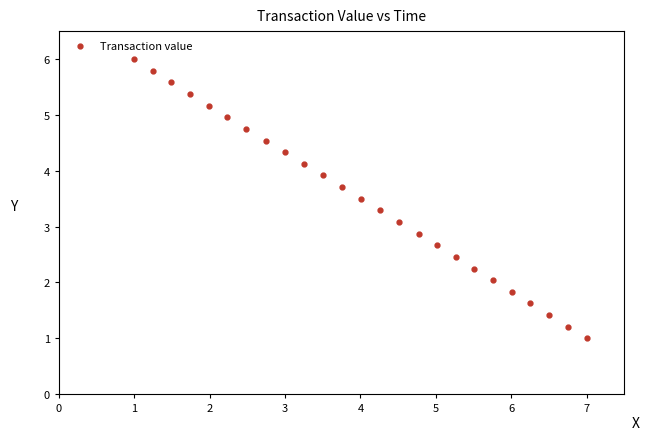

What is the range of X values (max minus min)?

6.0